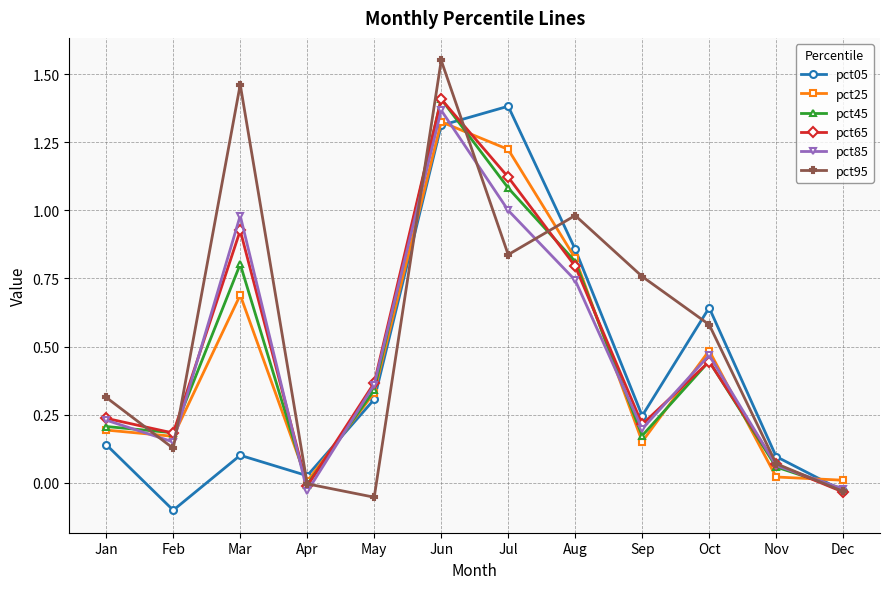

Where is the first local minimum for pct95?

Feb